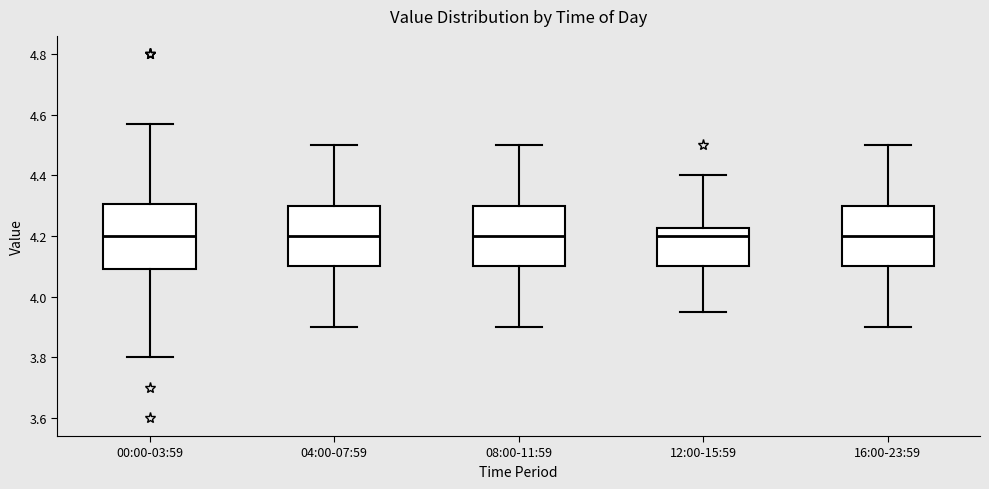

Where does the upper whisker of the box for 08:00-11:59 end on the y-axis? The values are not printed on the chart, so give them approximately, as read against the axis.

4.50